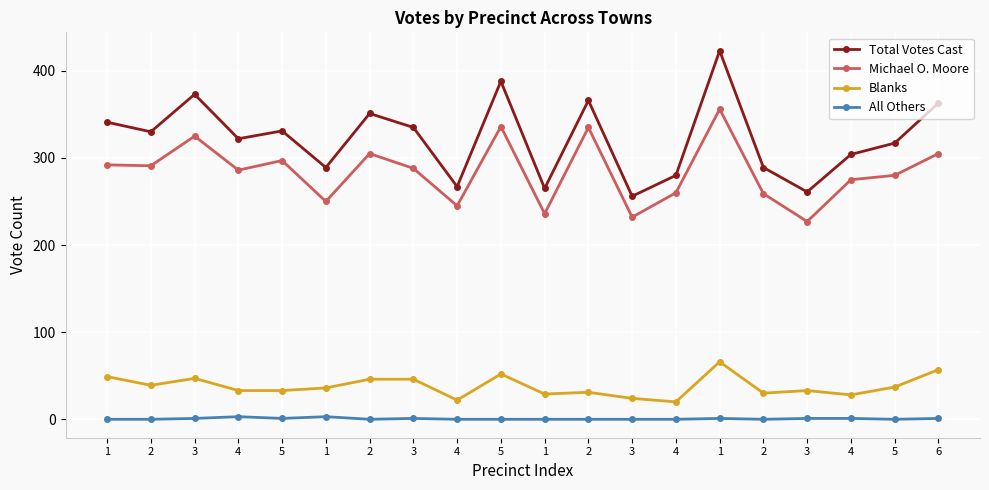

Between 5 and 2, which is larger?

2